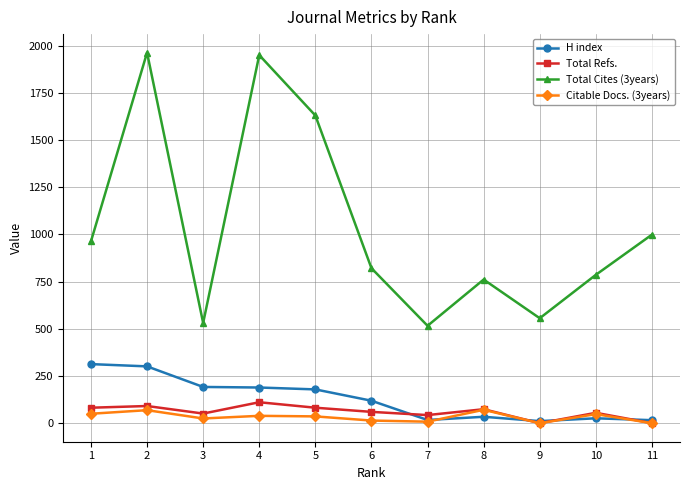

What is the greatest value displayed?

1963